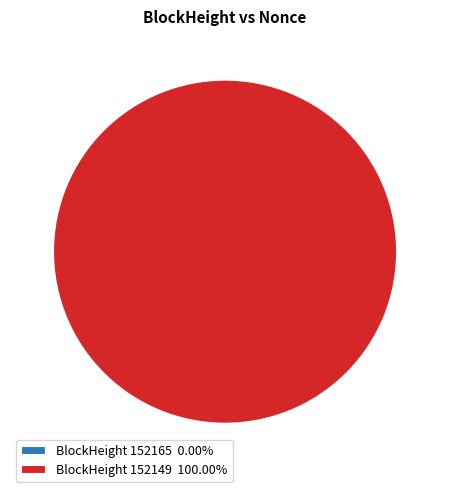

Which category has the smallest portion of the pie?

152165